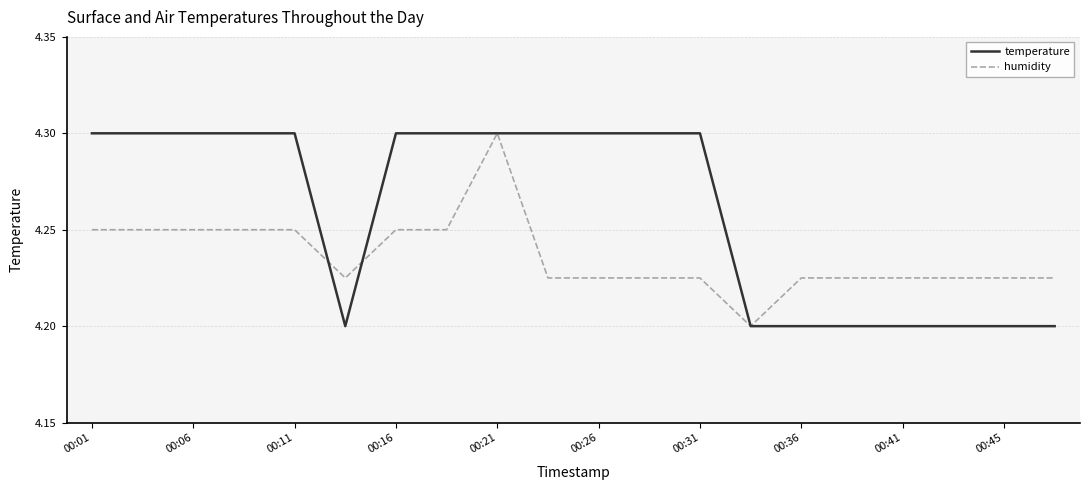

What is the sum of all temperature values?

85.2